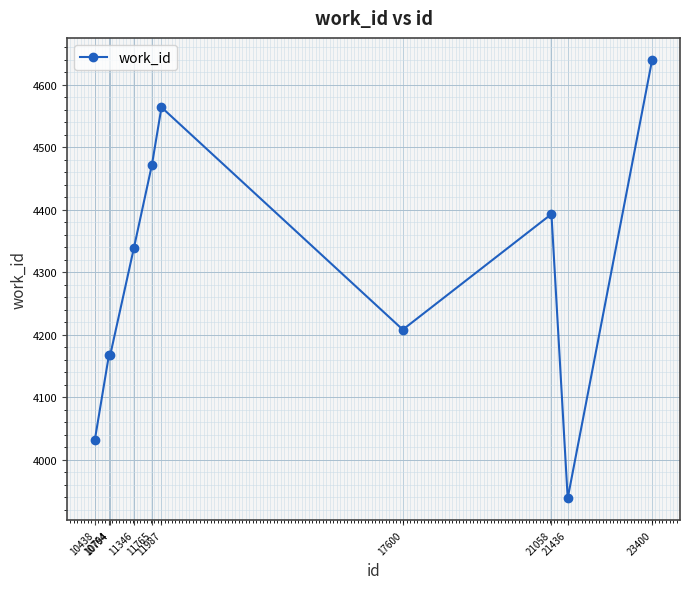

What is the value of the 3rd point from the left?

4167